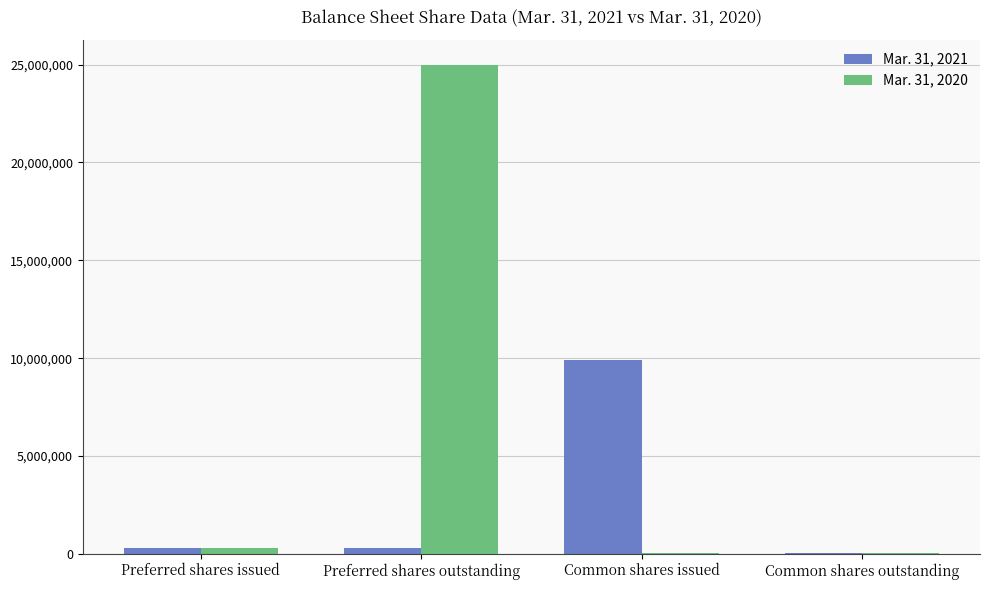

The value of Mar. 31, 2021 at Common shares issued is 9890075. True or false?

True